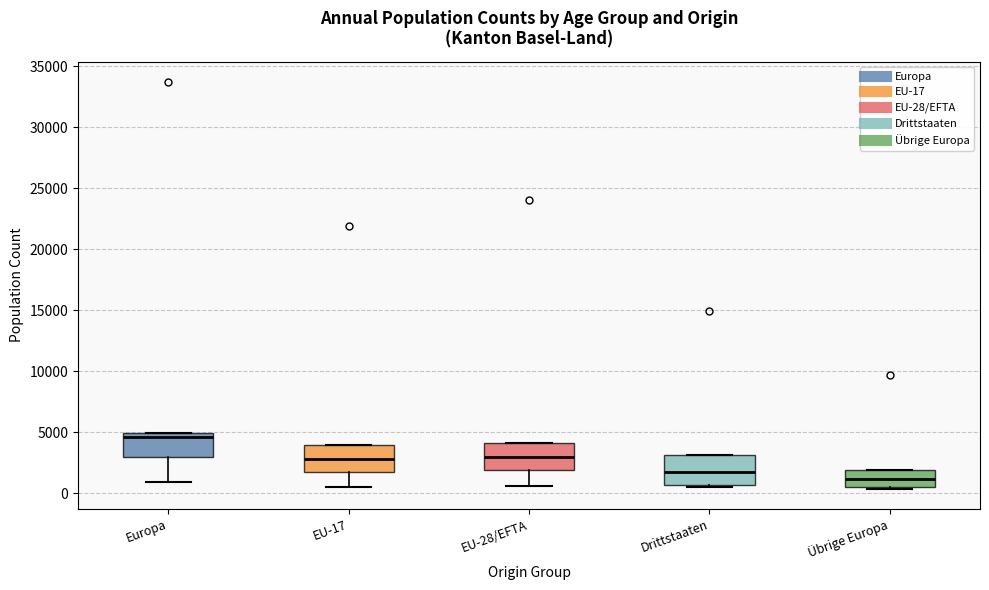

Where is the lower edge of the box for Drittstaaten on the y-axis? The values are not printed on the chart, so give them approximately, as read against the axis.

500